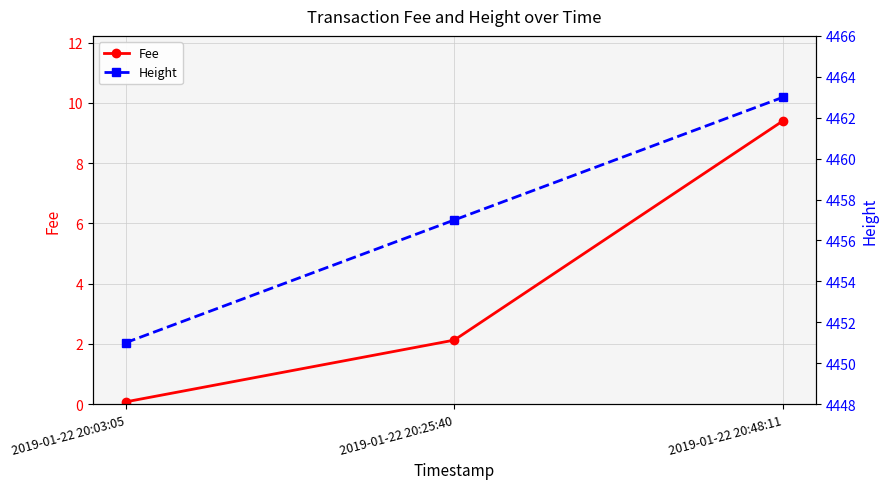

How many lines are shown in the chart?

2